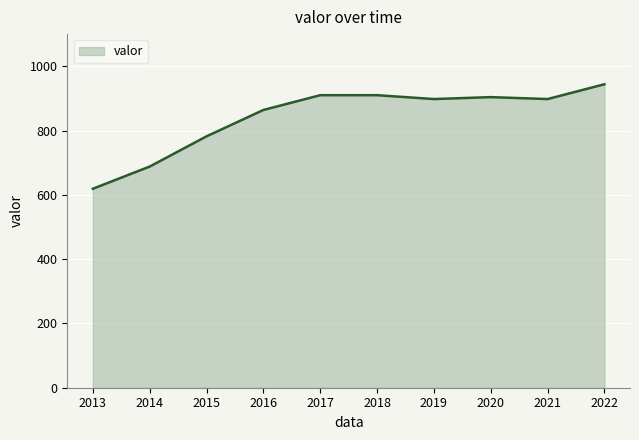

Between 2015 and 2018, which is larger?

2018